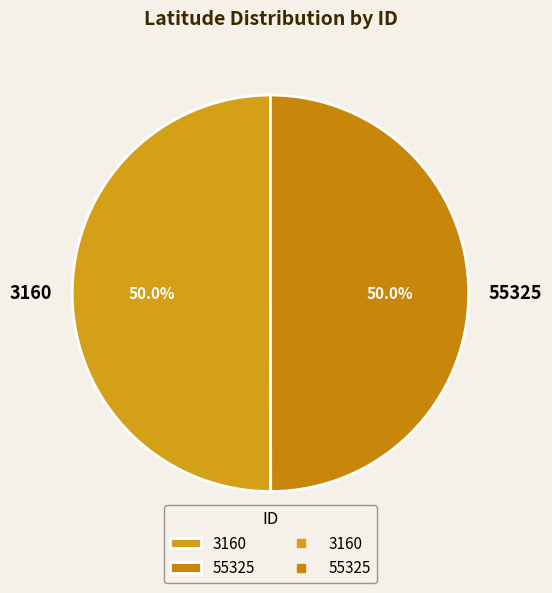

How much of the chart is everything except 55325?

50.0%